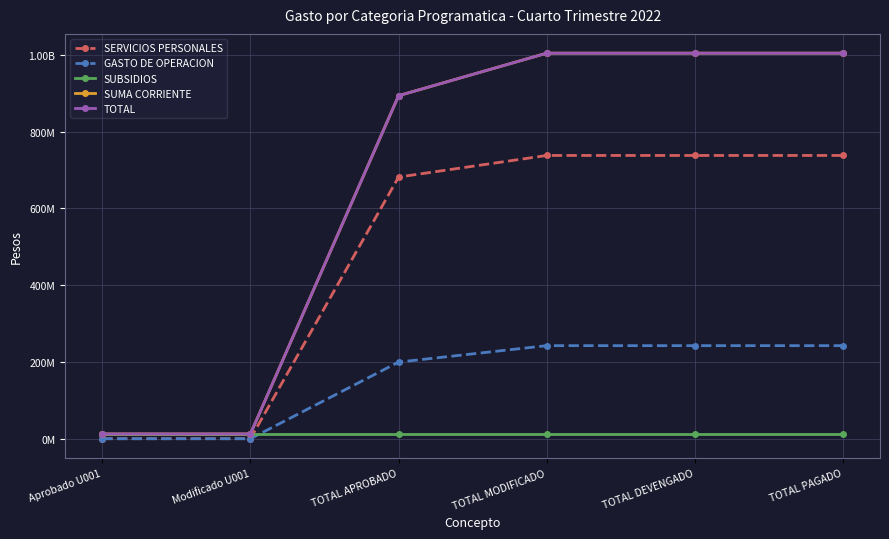

What is the sum of all SERVICIOS PERSONALES values?

2895974126.5